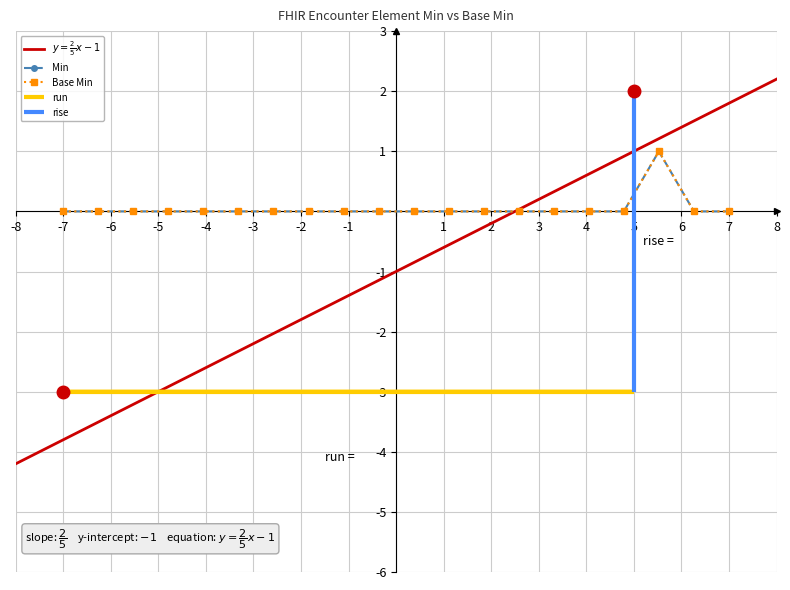

Count the Base Min values in the range 0 to 1.

20